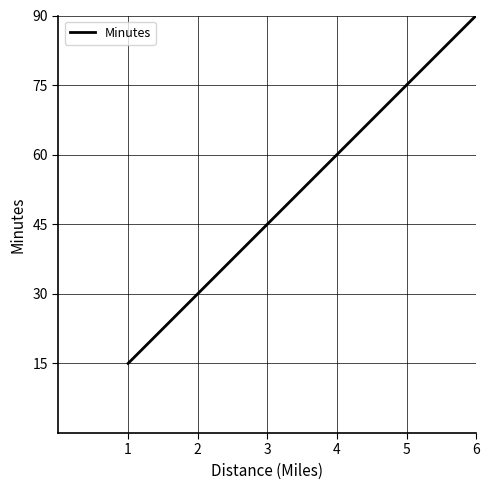

Is it true that the value at 6 is 90?

True